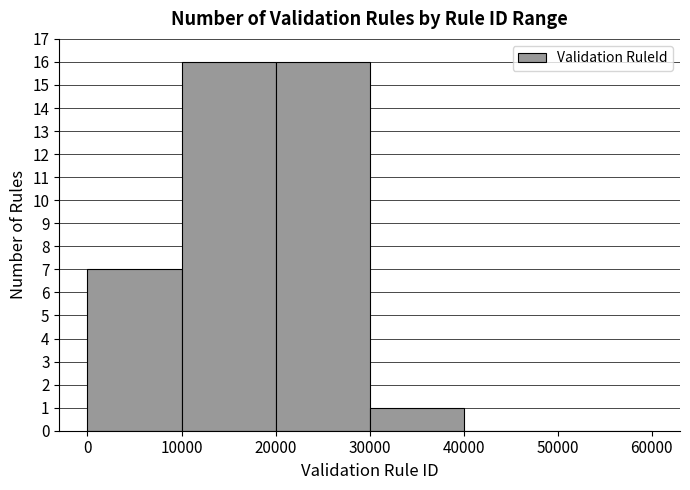

Reading left to right, list every bar in this chart as the range it spans on the x-axis followed by its height. The values are not printed on the chart, so give them approximately, as read against the axis.

0 to 10000: 7
10000 to 20000: 16
20000 to 30000: 16
30000 to 40000: 1
40000 to 50000: 0
50000 to 60000: 0